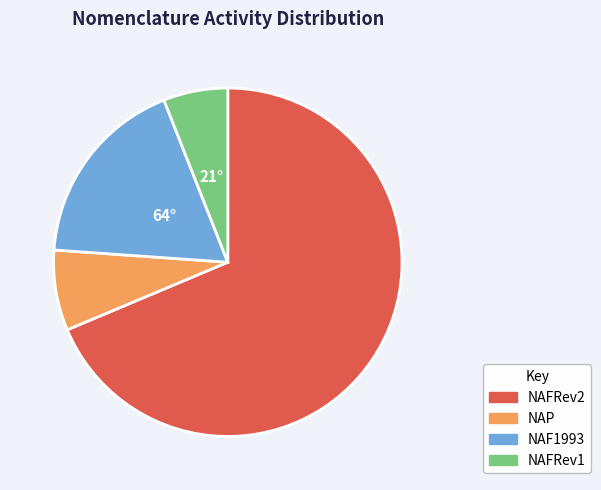

Is there a majority slice in this chart?

Yes